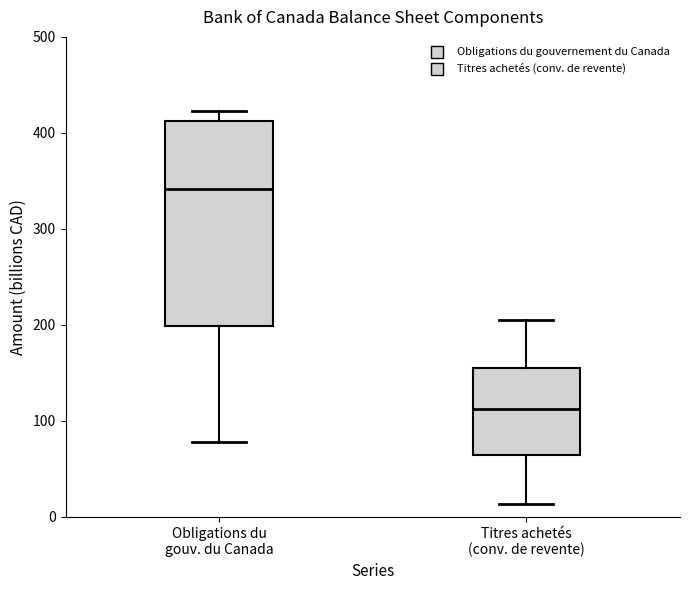

Which box's median line is the lowest?

Titres achetés (conv. de revente)